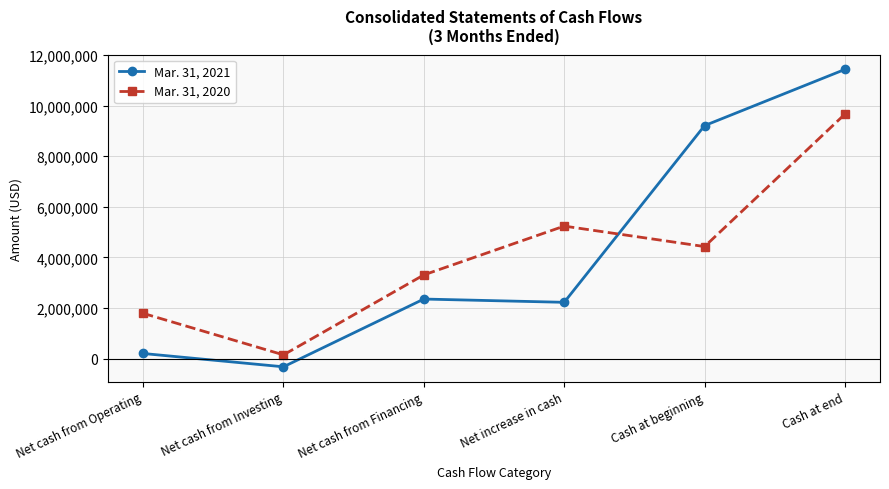

Reading right to left, list all the values displayed in this chart.

Mar. 31, 2021: Cash at end=11428111	Cash at beginning=9206380	Net increase in cash=2221731	Net cash from Financing=2351102	Net cash from Investing=-327802	Net cash from Operating=198431
Mar. 31, 2020: Cash at end=9660575	Cash at beginning=4425583	Net increase in cash=5234992	Net cash from Financing=3305241	Net cash from Investing=144007	Net cash from Operating=1785744